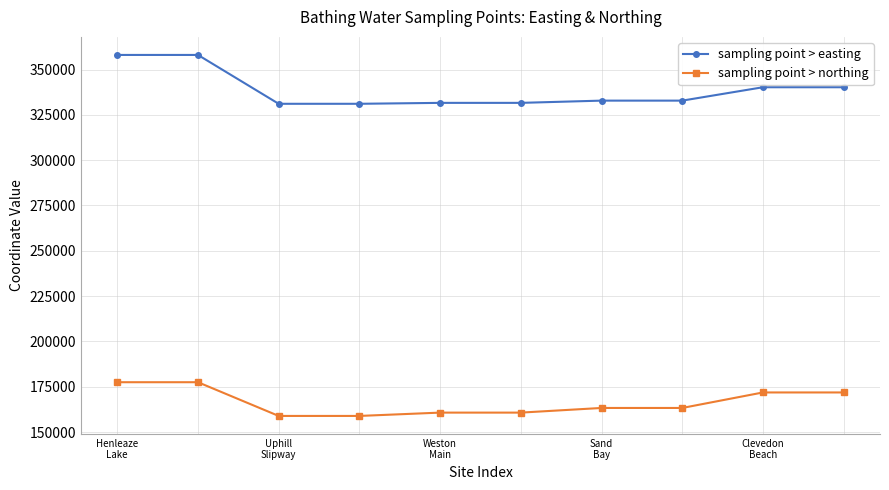

What is the greatest value displayed?

358047